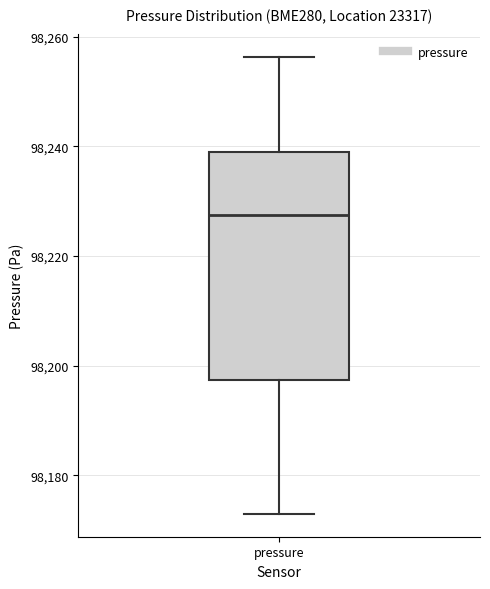

Transcribe this box plot: give where the median line is, the range the box spans, and where the two whiskers end, as read against the y-axis. The values are not printed on the chart, so give them approximately, as read against the axis.

median 98228, box 98198 to 98238, whiskers 98172 to 98256